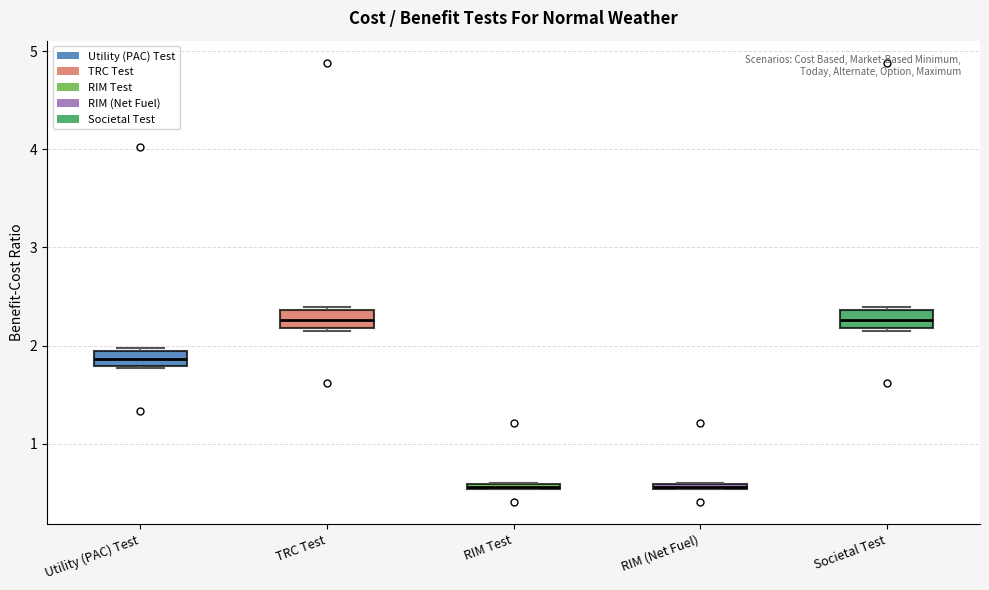

Where is the lower edge of the box for RIM Test on the y-axis? The values are not printed on the chart, so give them approximately, as read against the axis.

0.5